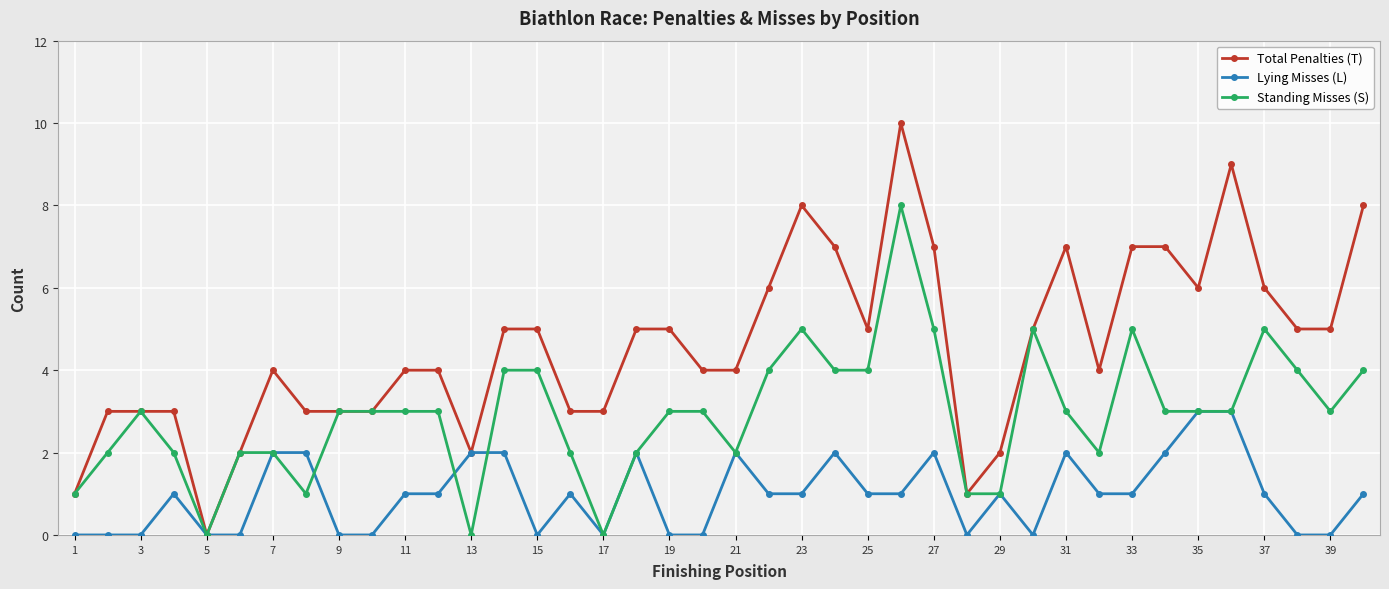

What is the maximum value for Lying Misses (L)?

3